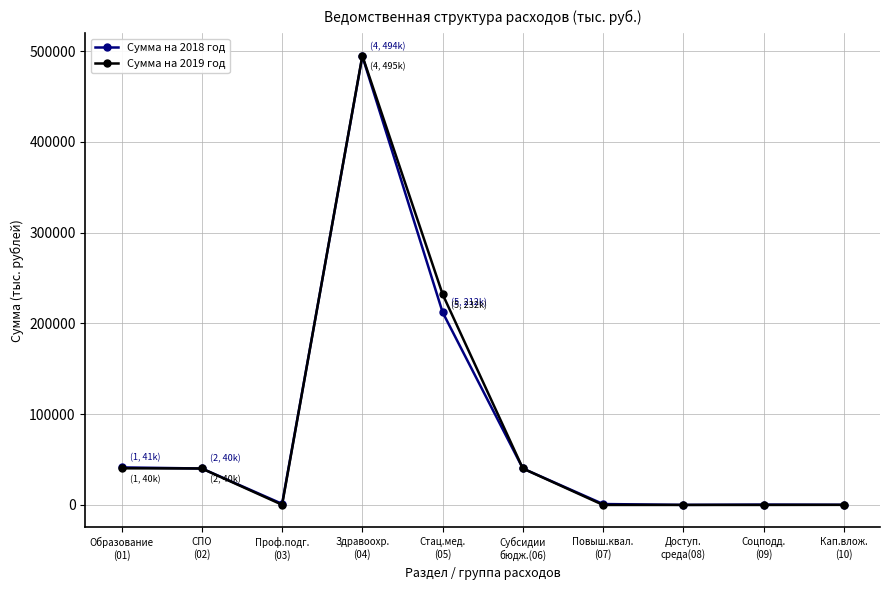

How many distinct data groups are displayed?

2